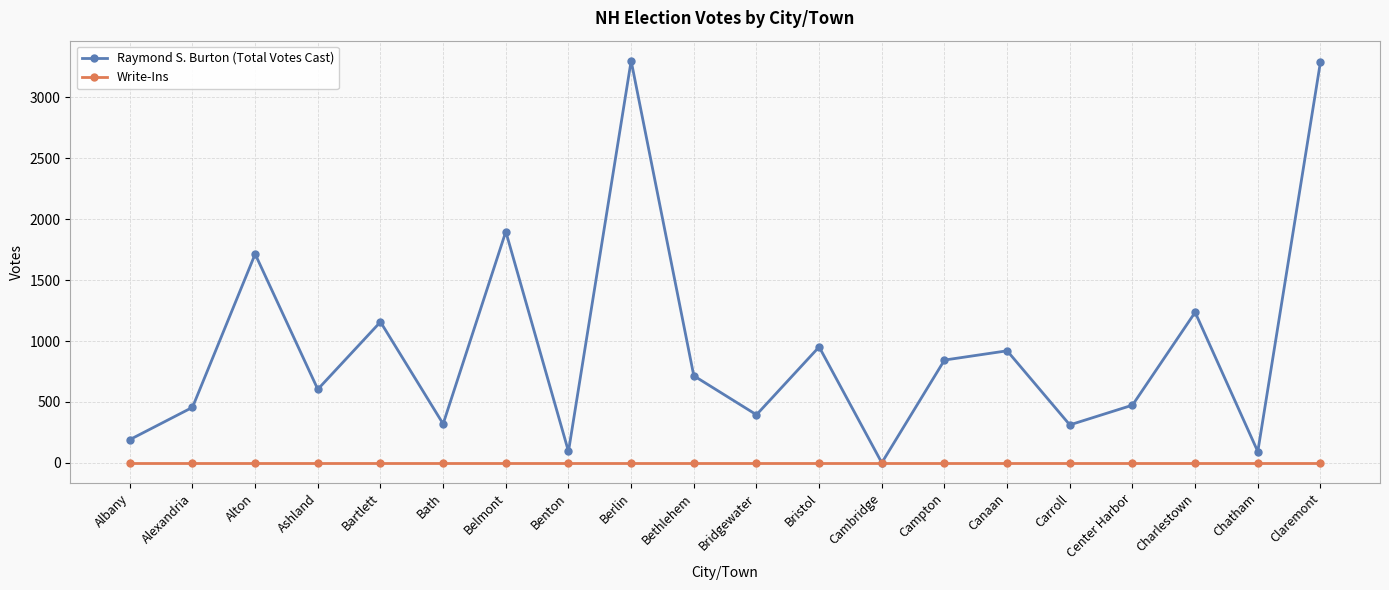

What is the average value of the Raymond S. Burton (Total Votes Cast) series?

948